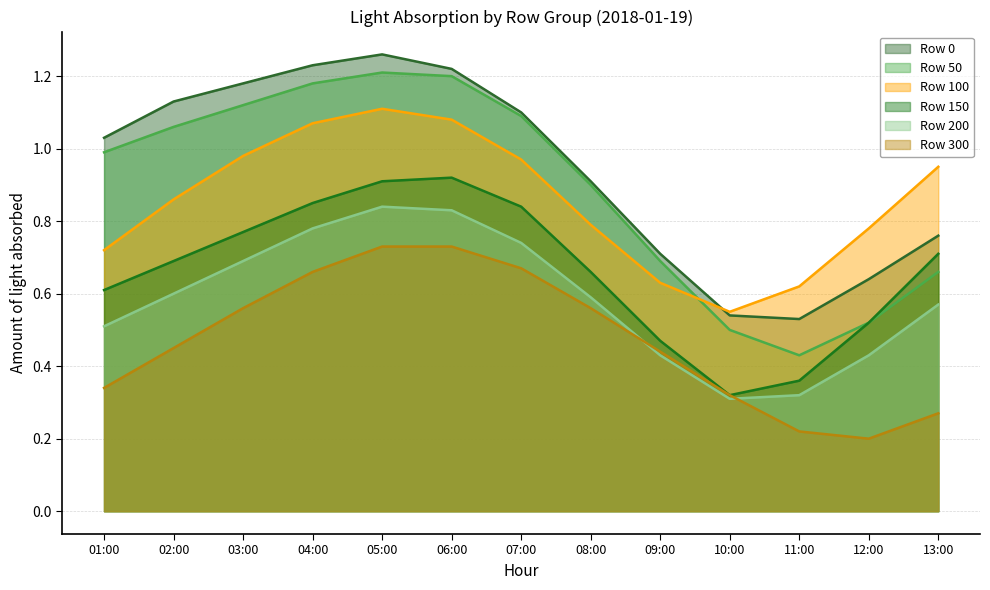

The Row 300 series shows 0.6 at 08:00. True or false?

True